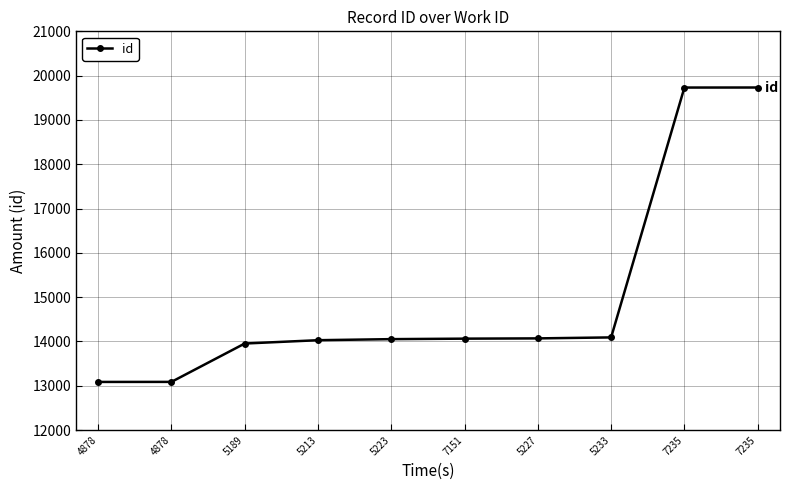

Does the chart have visible grid lines?

Yes